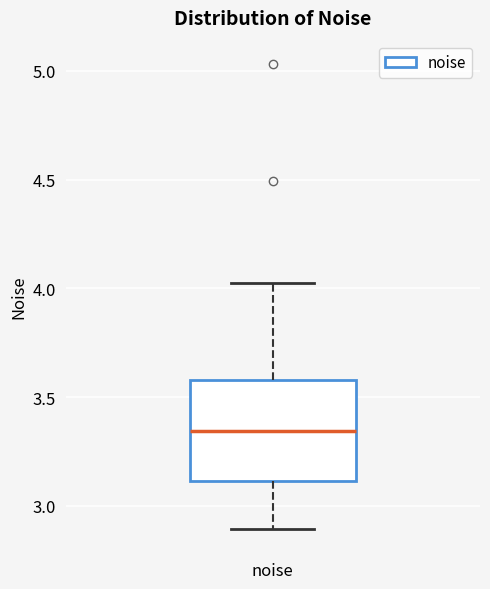

Transcribe this box plot: give where the median line is, the range the box spans, and where the two whiskers end, as read against the y-axis. The values are not printed on the chart, so give them approximately, as read against the axis.

median 3.35, box 3.10 to 3.60, whiskers 2.90 to 4.05